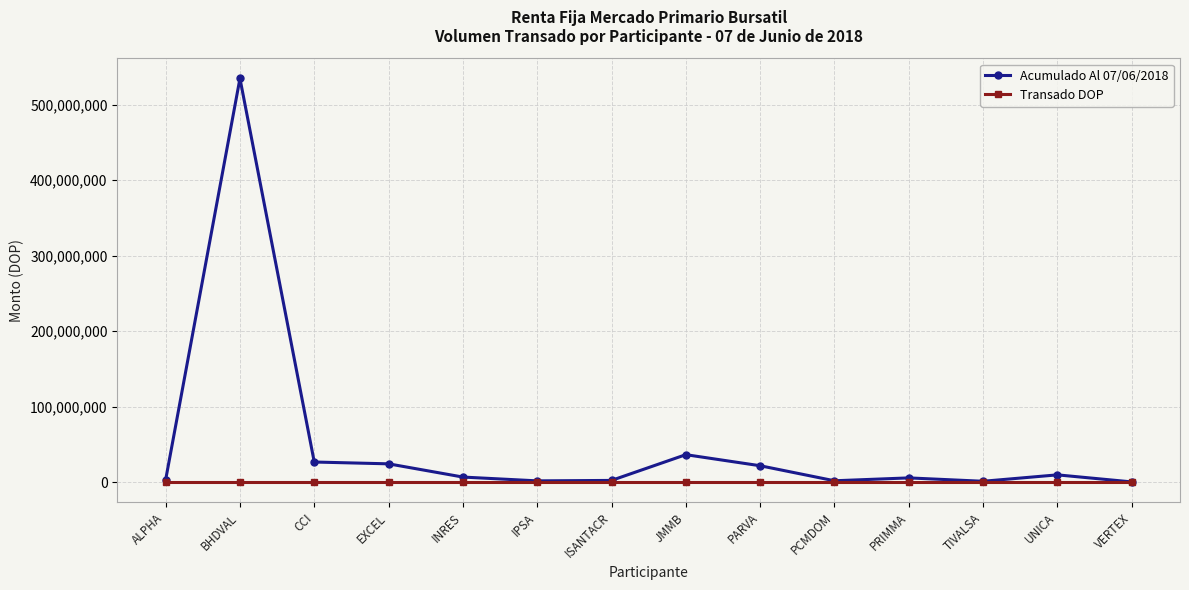

Which series has the widest spread of values?

Acumulado Al 07/06/2018